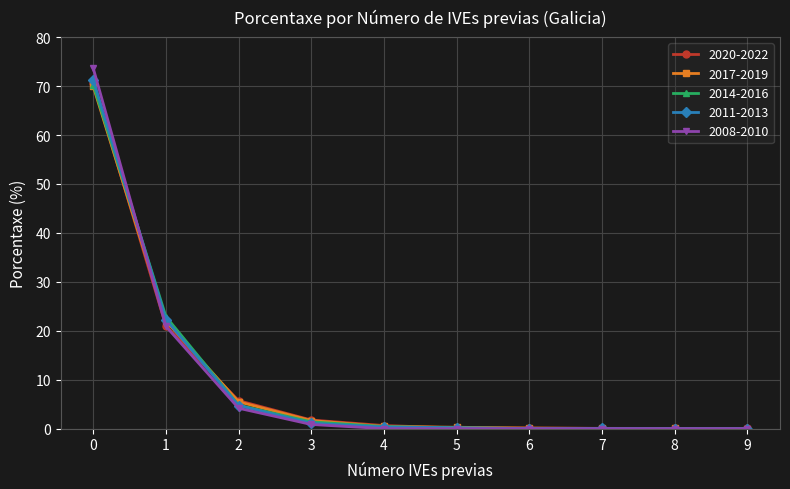

The value of 2020-2022 at 2 is 5.7. True or false?

True